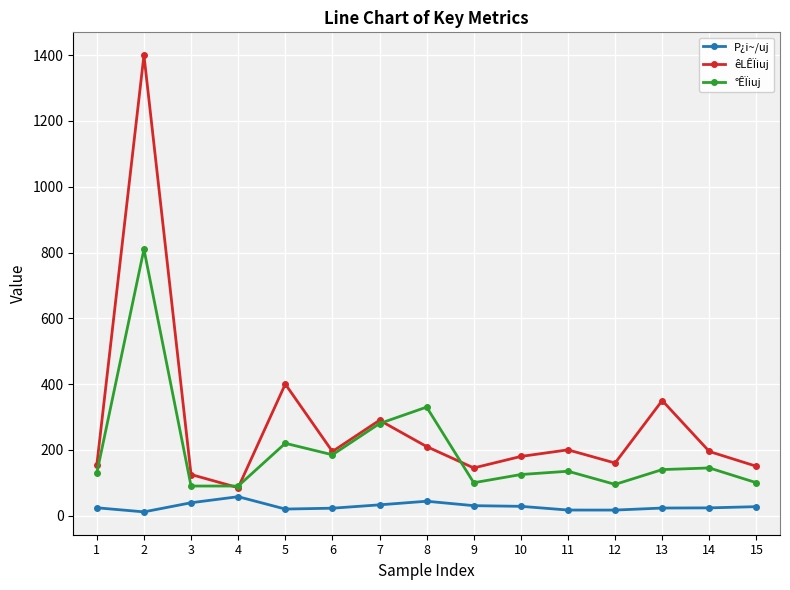

At which category is the sum across all series the highest?

2